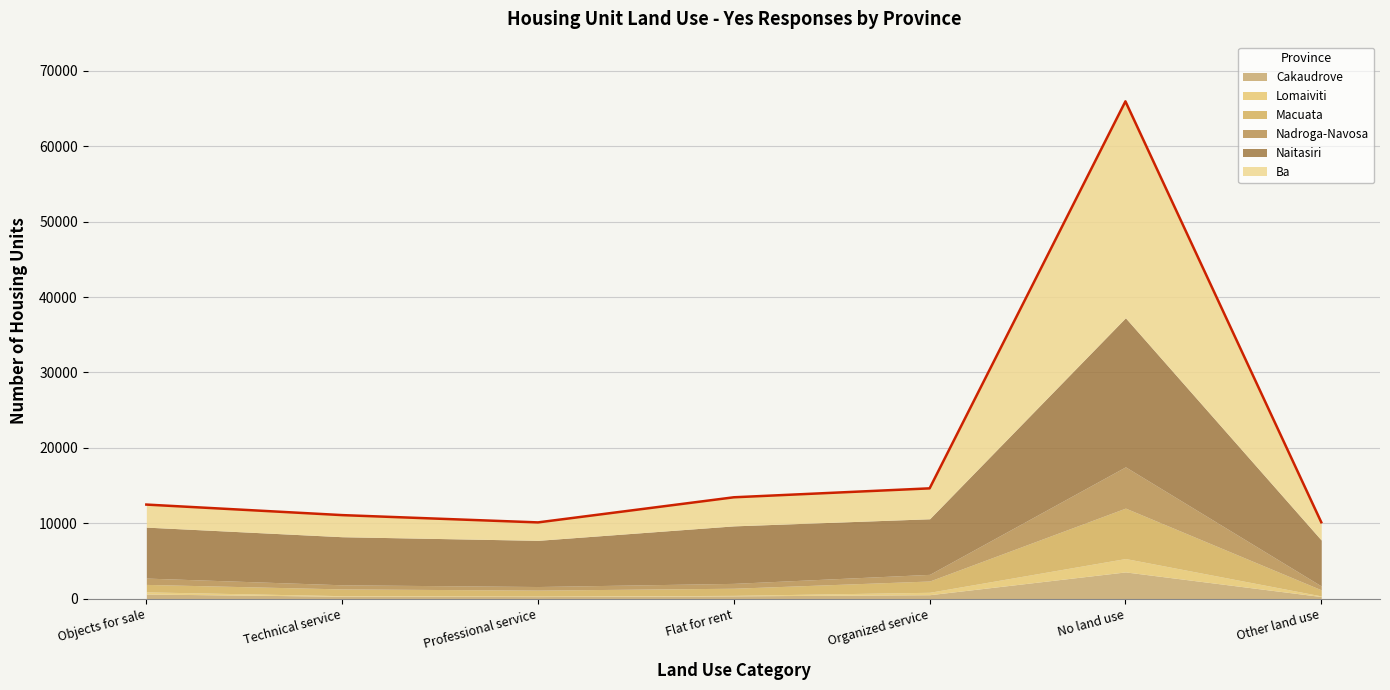

What is the total value across all series at Flat for rent?

13442